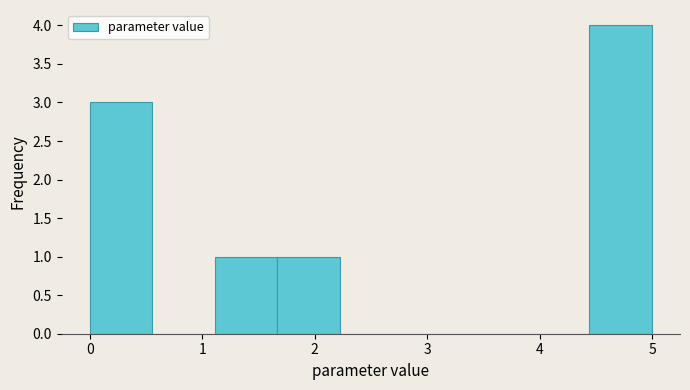

What is the height of the bar covering 1.7 to 2.2 on the x-axis? Neither the bar edges nor the heights are printed on the chart, so give them approximately, as read against the axes.

1